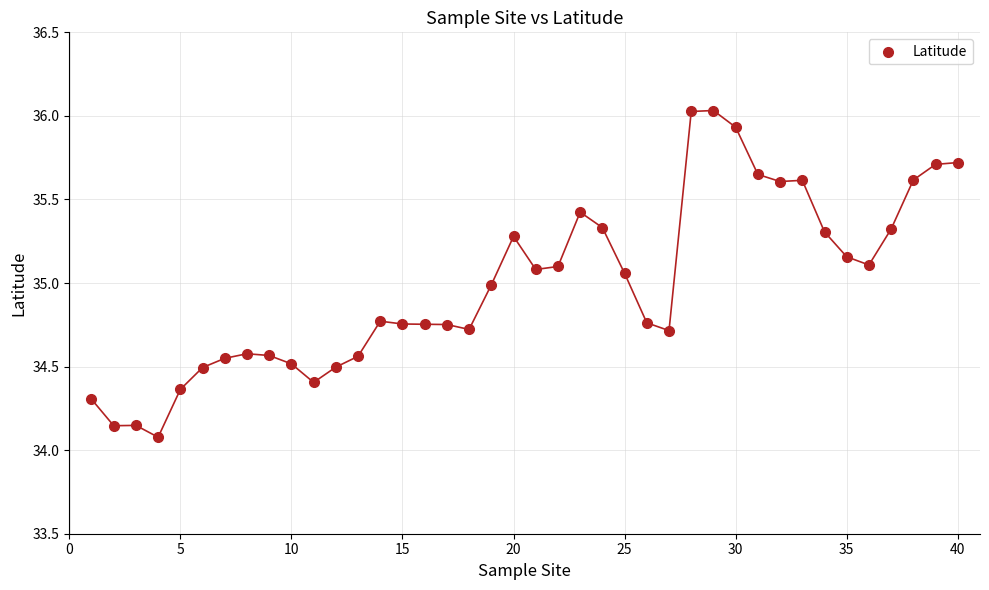

What is the range of X values (max minus min)?

39.0